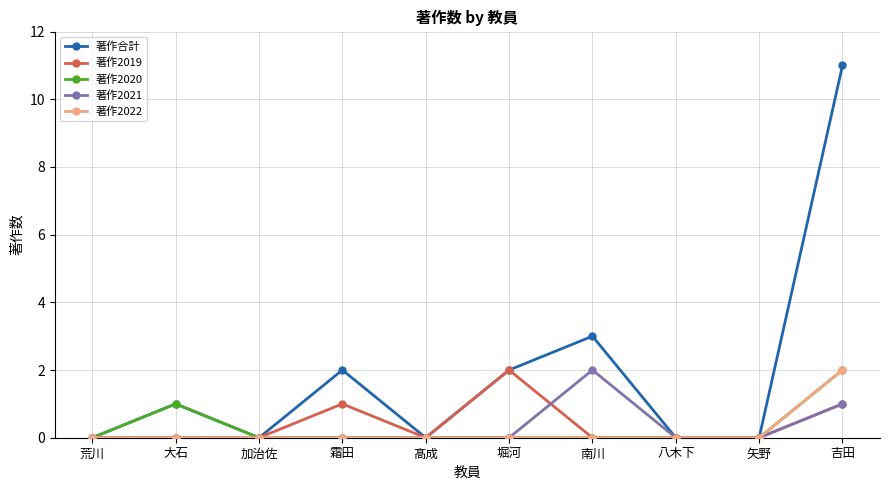

How many 著作2019 values are between 0 and 1?

9